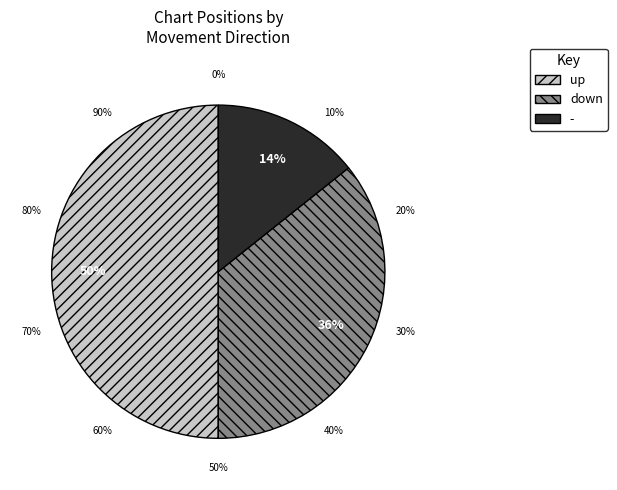

How many slices are in this pie chart?

3